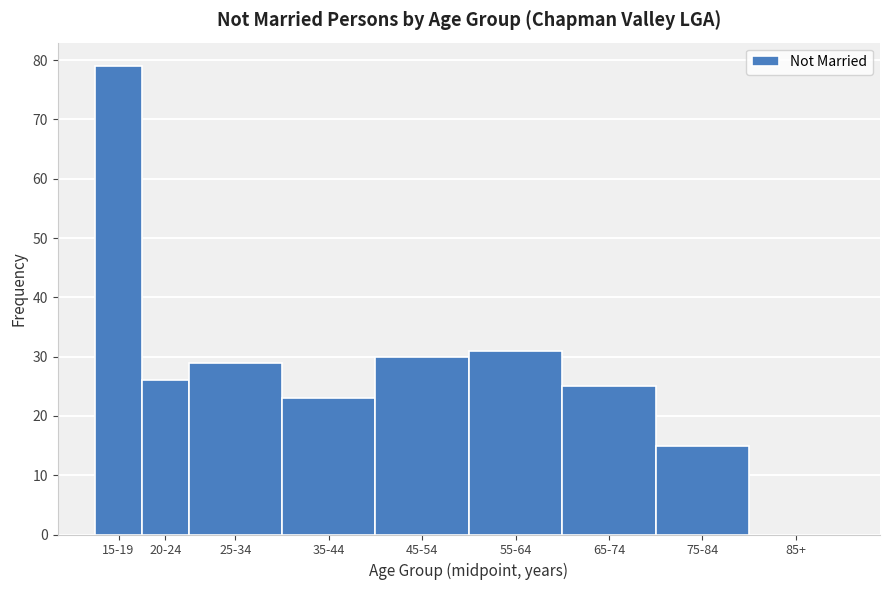

Reading right to left, transcribe all the data shown in this chart.

85+=0	75-84=15	65-74=25	55-64=31	45-54=30	35-44=23	25-34=29	20-24=26	15-19=79